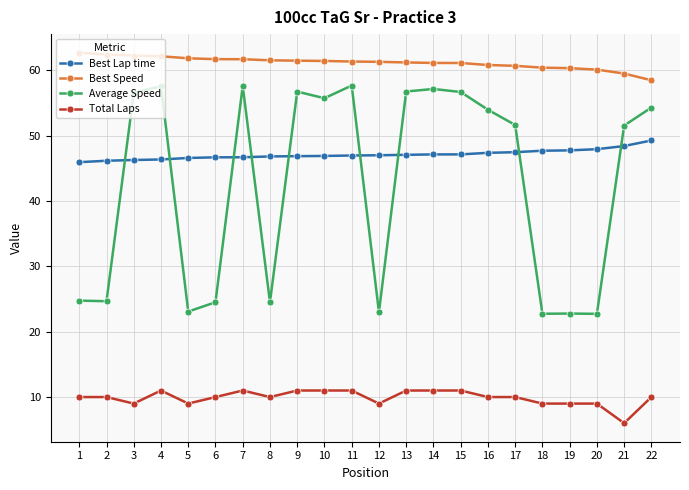

What is the maximum value for Average Speed?

57.7